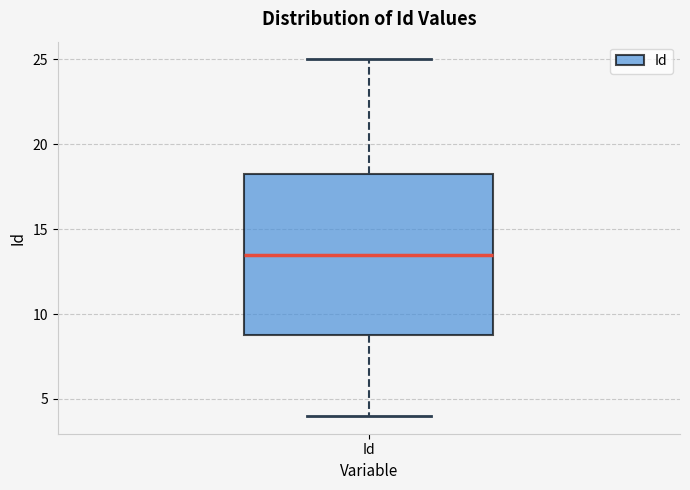

Transcribe this box plot: give where the median line is, the range the box spans, and where the two whiskers end, as read against the y-axis. The values are not printed on the chart, so give them approximately, as read against the axis.

median 13.5, box 9.0 to 18.5, whiskers 4.0 to 25.0